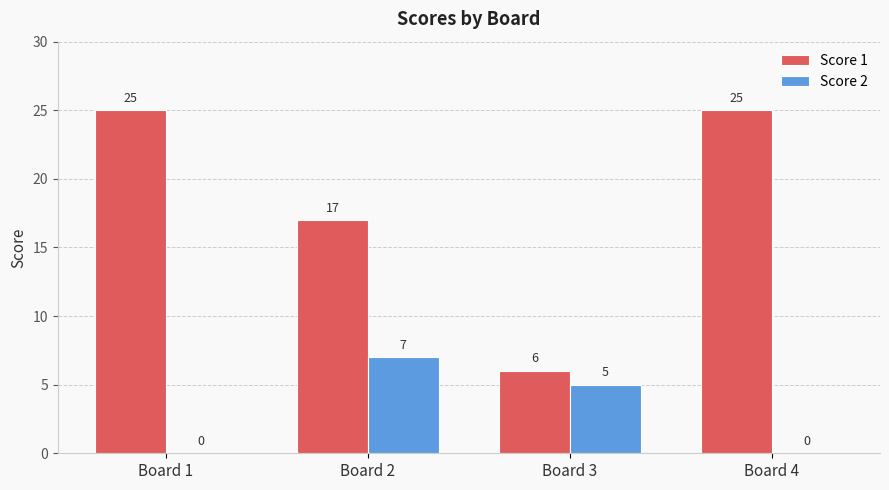

What is the highest value of the Score 2 series?

7